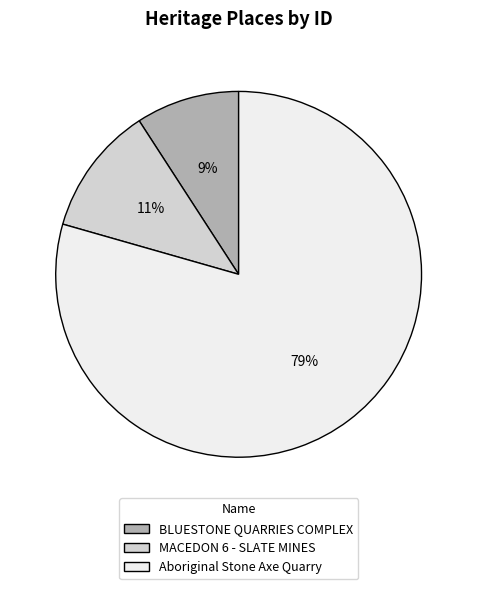

Combined, do BLUESTONE QUARRIES COMPLEX and MACEDON 6 - SLATE MINES account for over 50%?

No